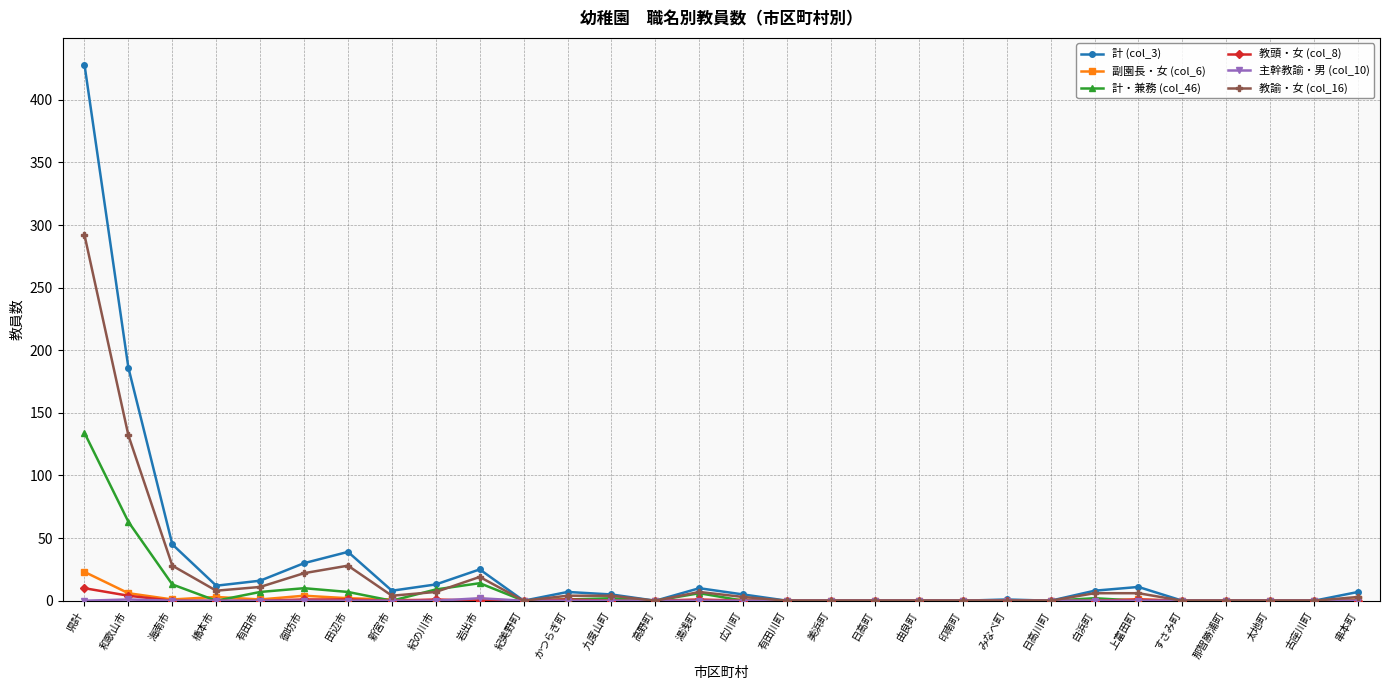

True or false: 計 (col_3) has more than 2 points higher than both neighbors.

True